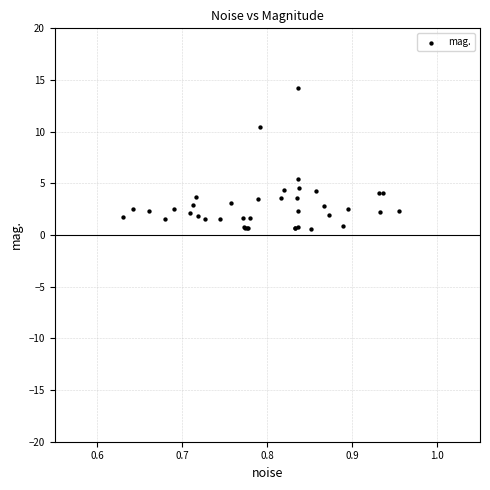

What Y value in the scatter plot is closest to 7?

5.4